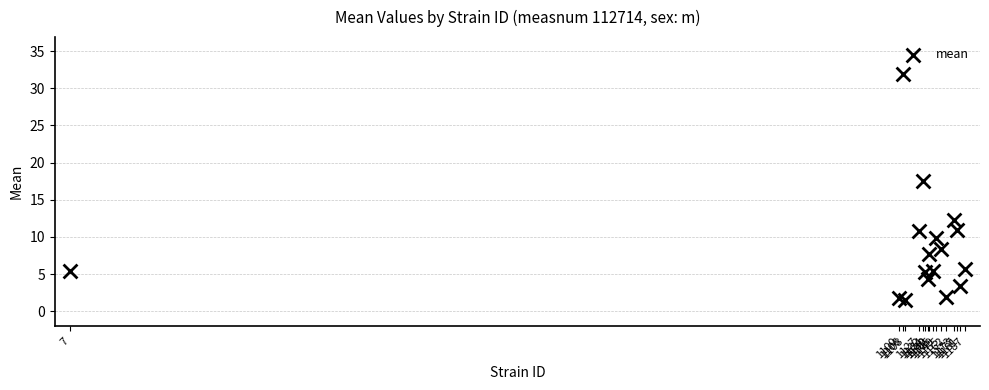

What Y value in the scatter plot is closest to 16?

17.5